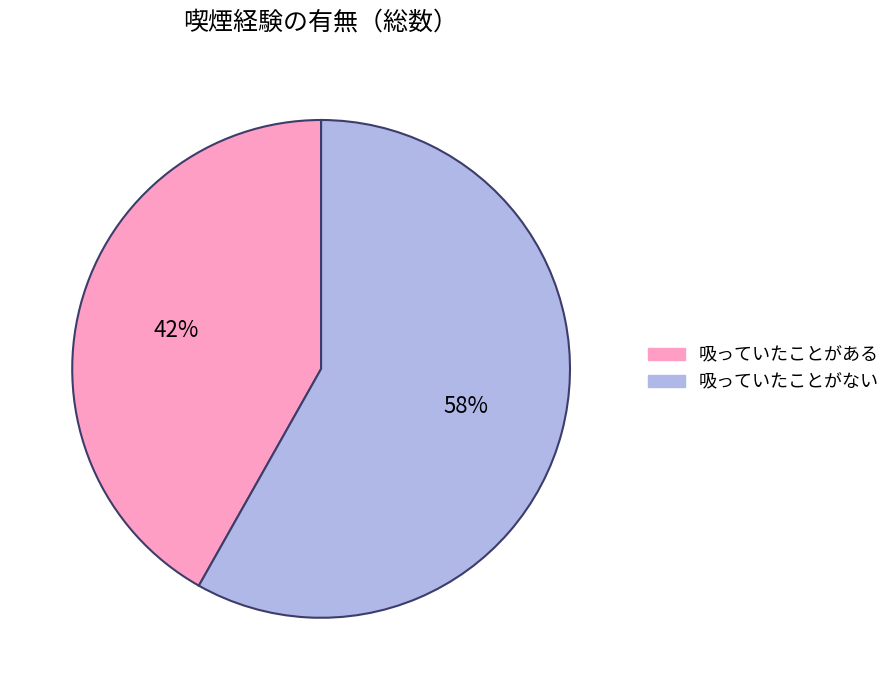

Is the sum of 吸っていたことがある and 吸っていたことがない greater than half?

Yes